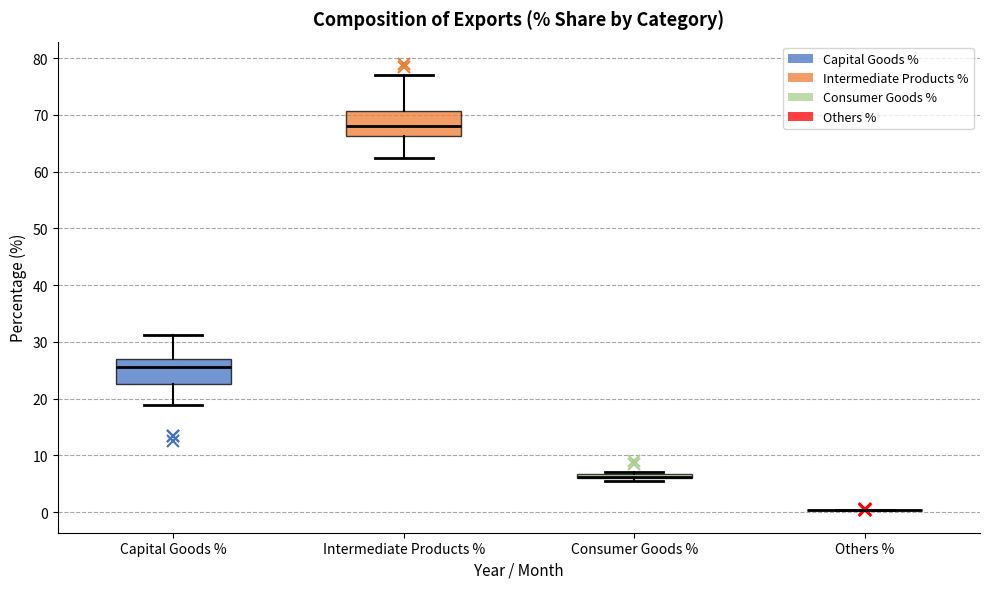

Where is the upper edge of the box for Intermediate Products % on the y-axis? The values are not printed on the chart, so give them approximately, as read against the axis.

71